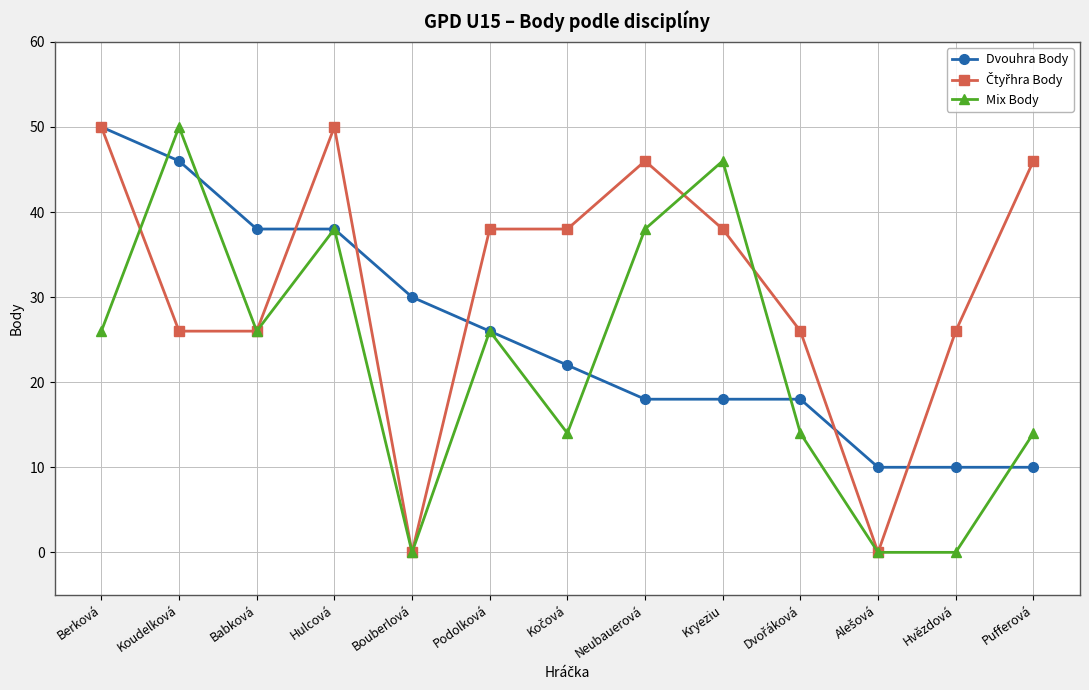

What is the sum of the Dvouhra Body values at Bouberlová and Babková?

68